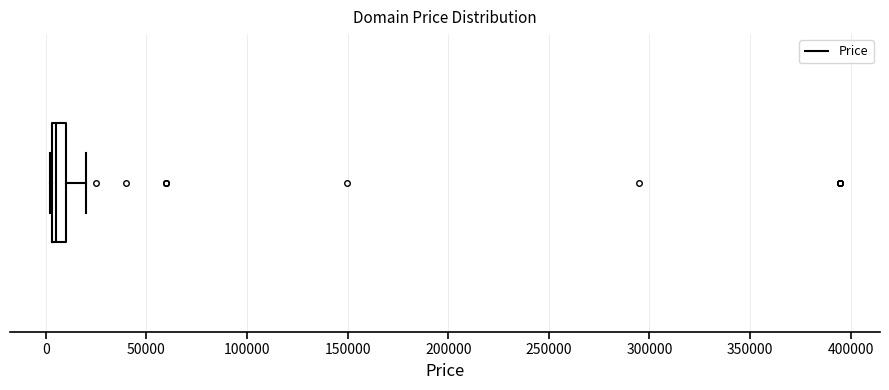

Where is the left edge of the box on the x-axis? The values are not printed on the chart, so give them approximately, as read against the axis.

5000